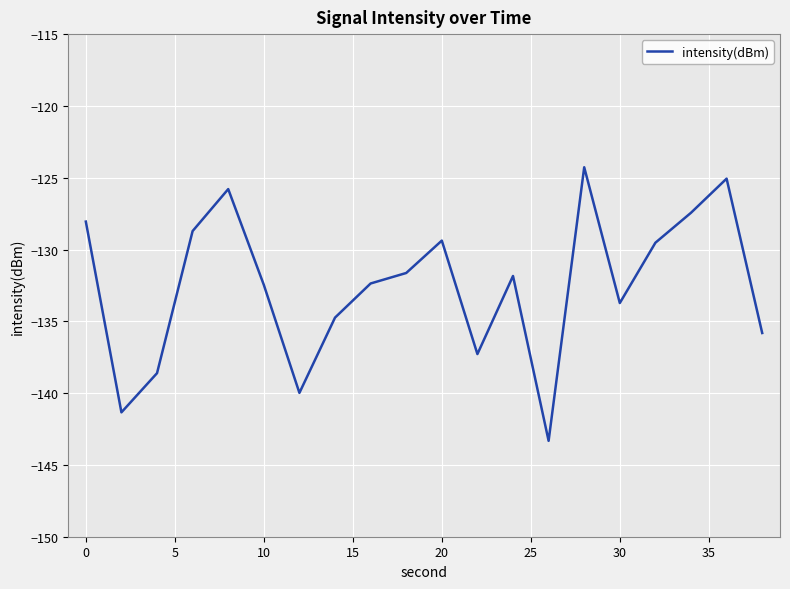

What is the smallest value displayed?

-143.3